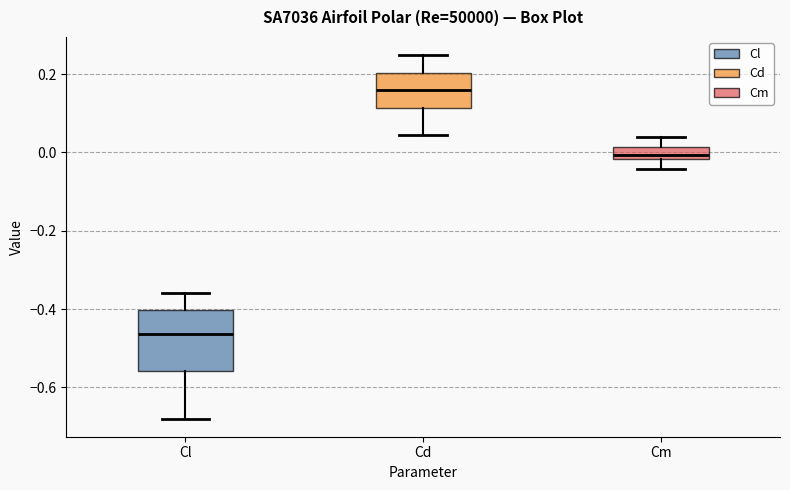

Reading left to right, read every box against the y-axis: the position of its median line, the range the box covers, and the ends of its whiskers. The values are not printed on the chart, so give them approximately, as read against the axis.

Cl: median -0.46, box -0.56 to -0.40, whiskers -0.68 to -0.36
Cd: median 0.16, box 0.12 to 0.20, whiskers 0.04 to 0.24
Cm: median 0.00, box -0.02 to 0.02, whiskers -0.04 to 0.04